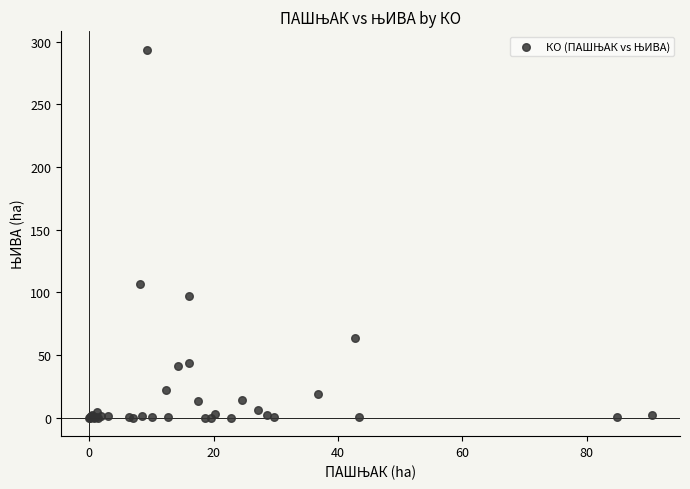

What Y value in the scatter plot is closest to 146?

106.4